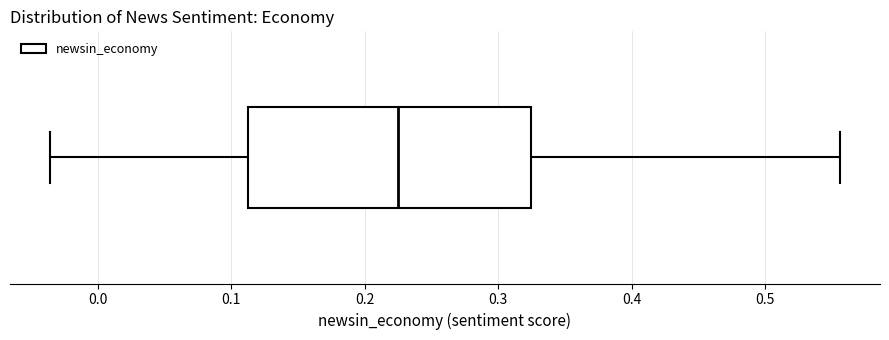

Read this box plot against the x-axis: the position of the median line, the range covered by the box, and the ends of both whiskers. The values are not printed on the chart, so give them approximately, as read against the axis.

median 0.22, box 0.11 to 0.32, whiskers -0.04 to 0.56